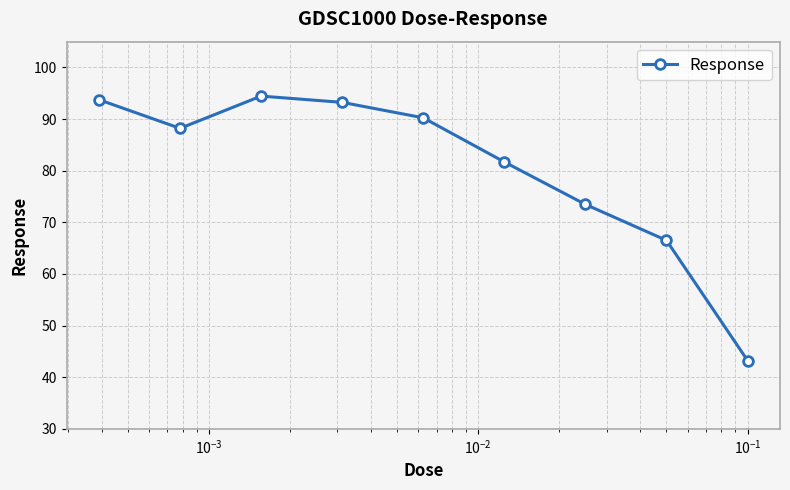

What is the difference between the second highest and second lowest values?

27.3